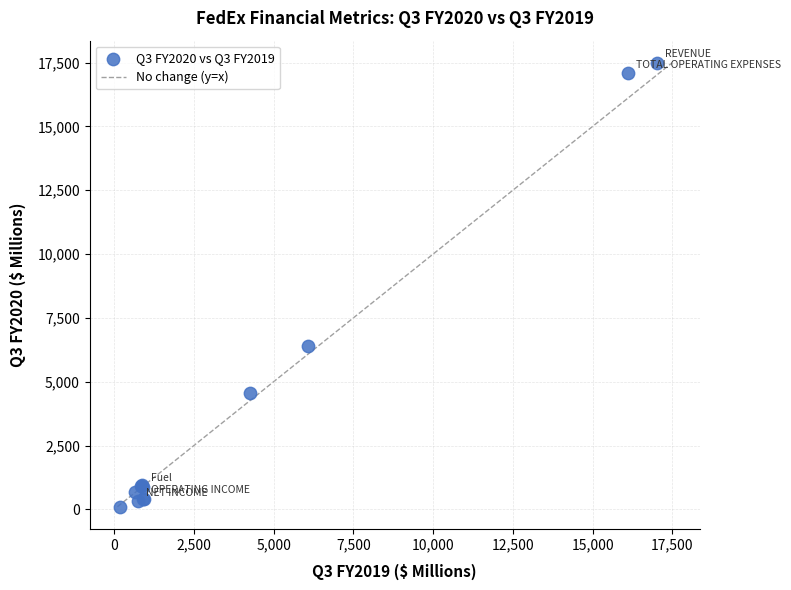

What Y value in the scatter plot is closest to 8796?

6382